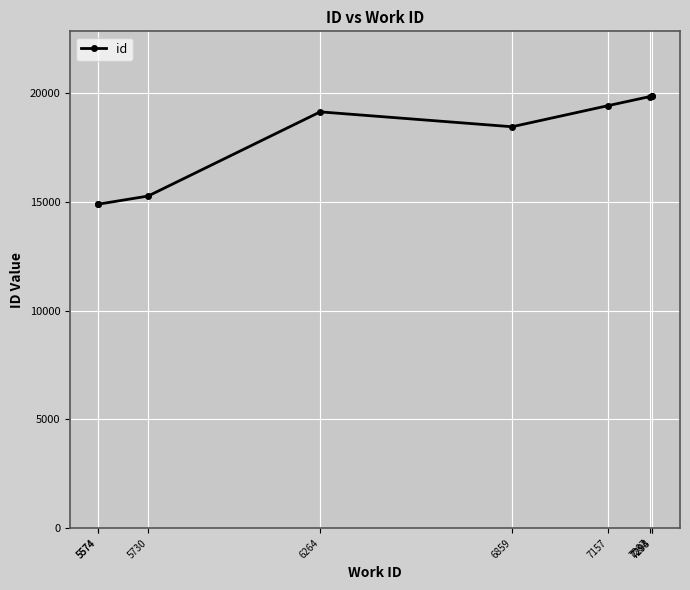

How many series are shown in this chart?

1